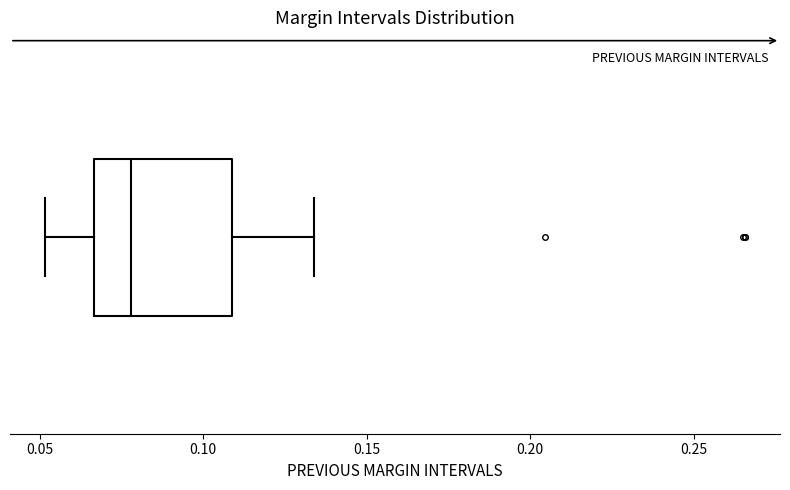

Transcribe this box plot: give where the median line is, the range the box spans, and where the two whiskers end, as read against the x-axis. The values are not printed on the chart, so give them approximately, as read against the axis.

median 0.080, box 0.065 to 0.110, whiskers 0.050 to 0.135